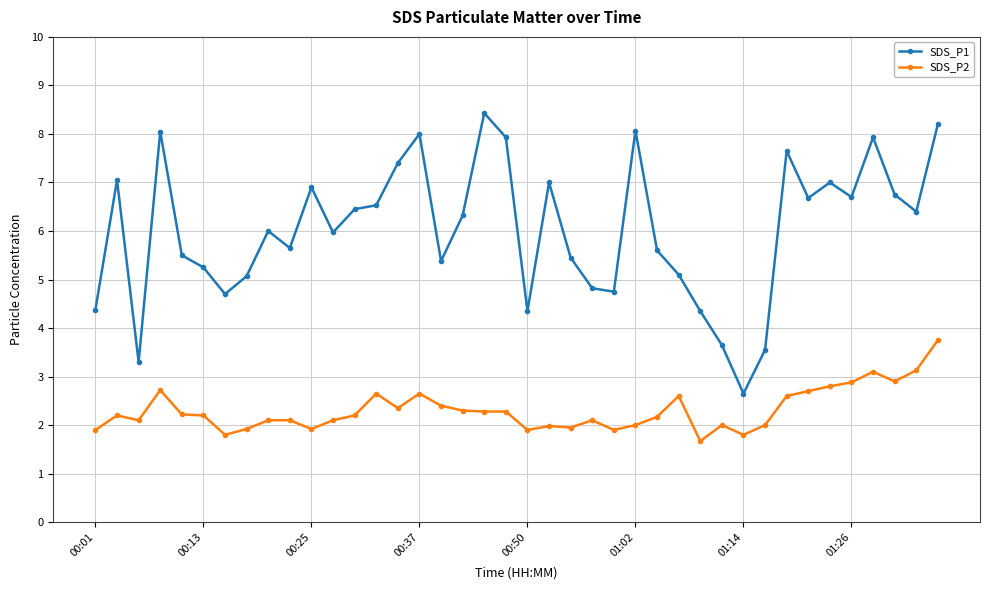

Which series has the largest total across all categories?

SDS_P1